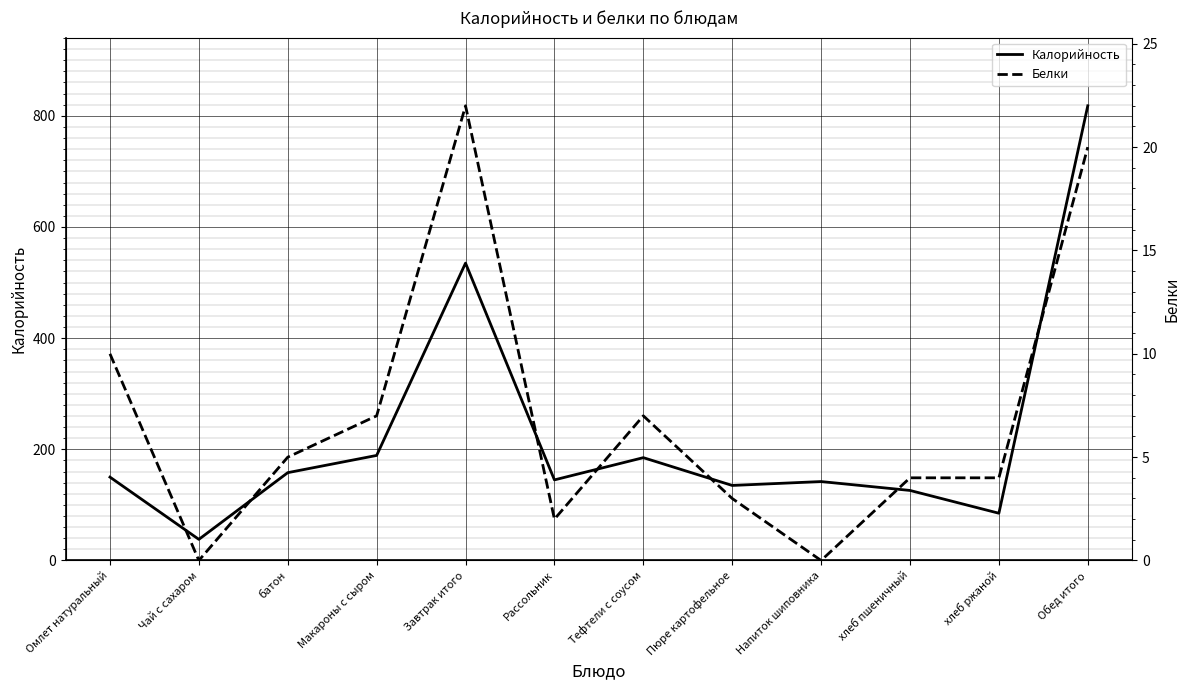

Which series has the largest range (max minus min)?

Калорийность